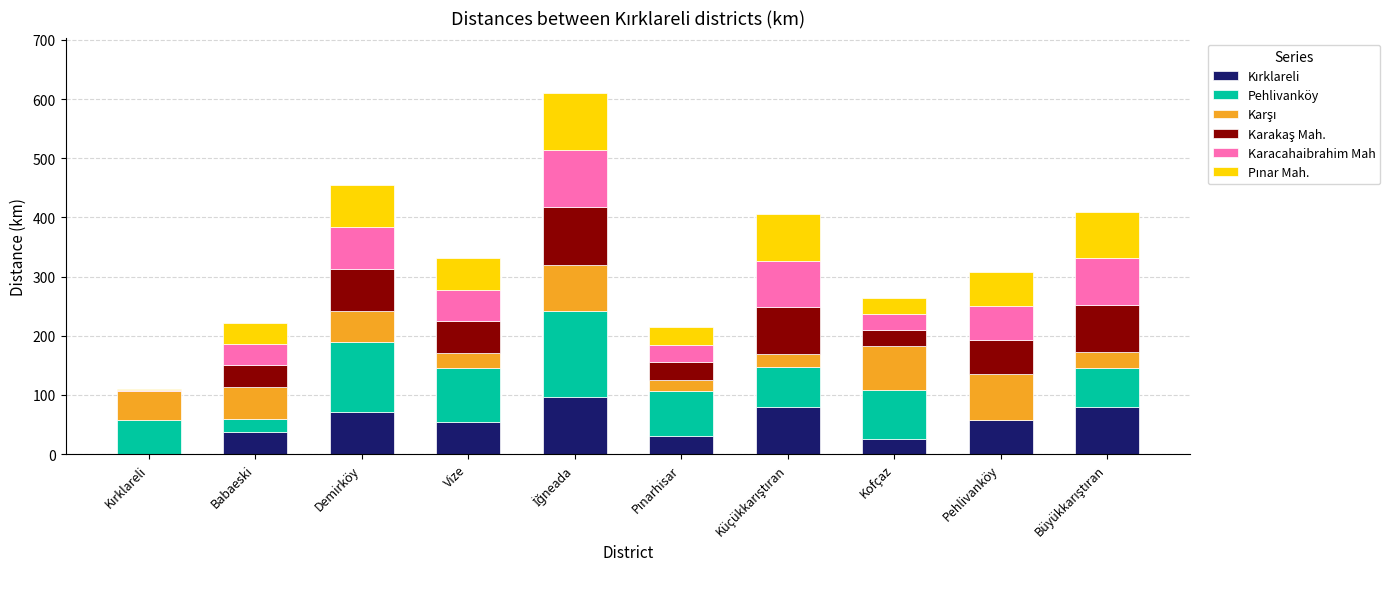

Count the number of data series in this chart.

6